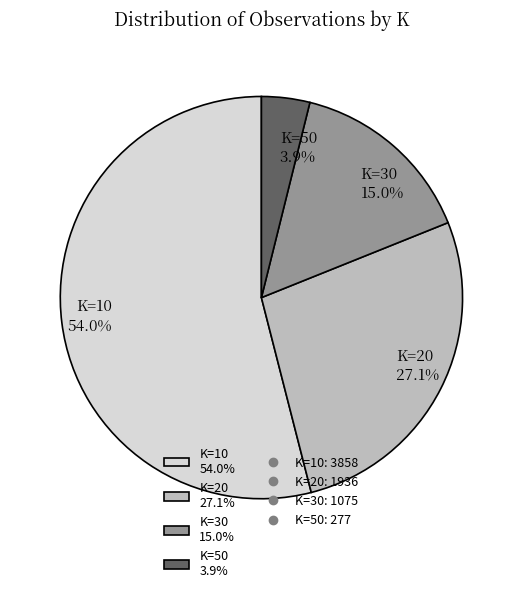

Which category accounts for the majority?

K=10